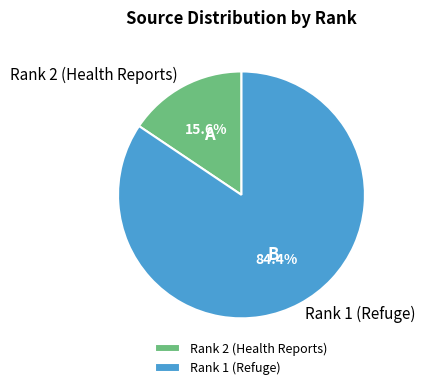

Which has a higher value, Rank 1 (Refuge) or Rank 2 (Health Reports)?

Rank 1 (Refuge)